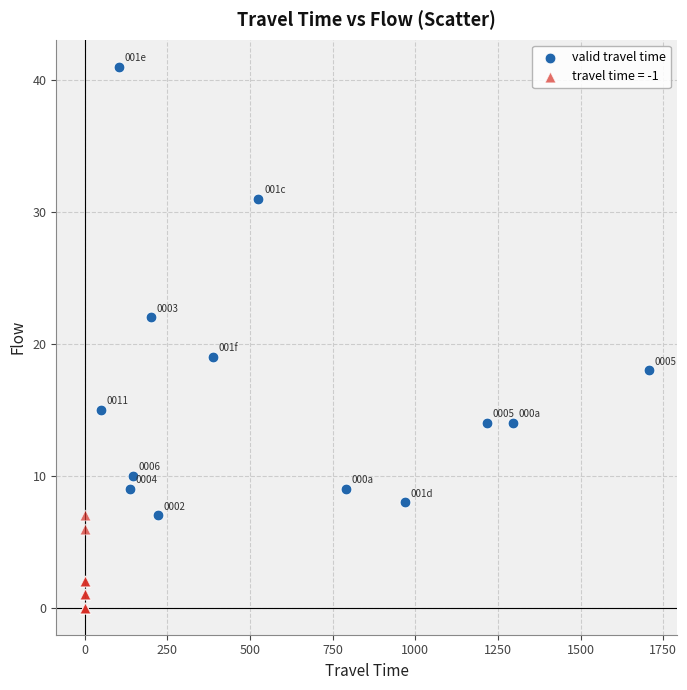

Which series contains the lowest Y value?

travel time = -1